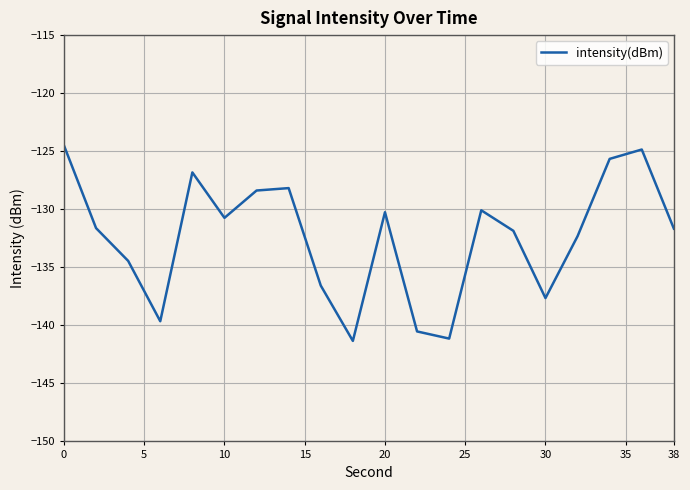

Is this an area chart (filled region under the line)?

No